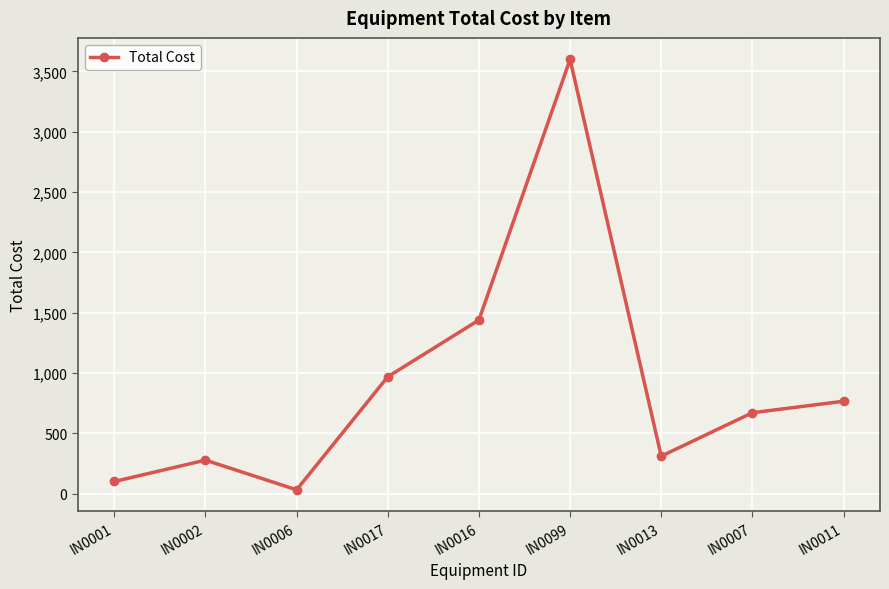

What is the difference between the maximum and minimum values?

3567